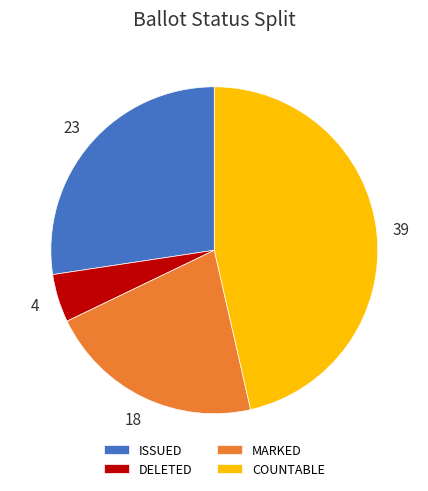

Count the number of slices in the pie.

4